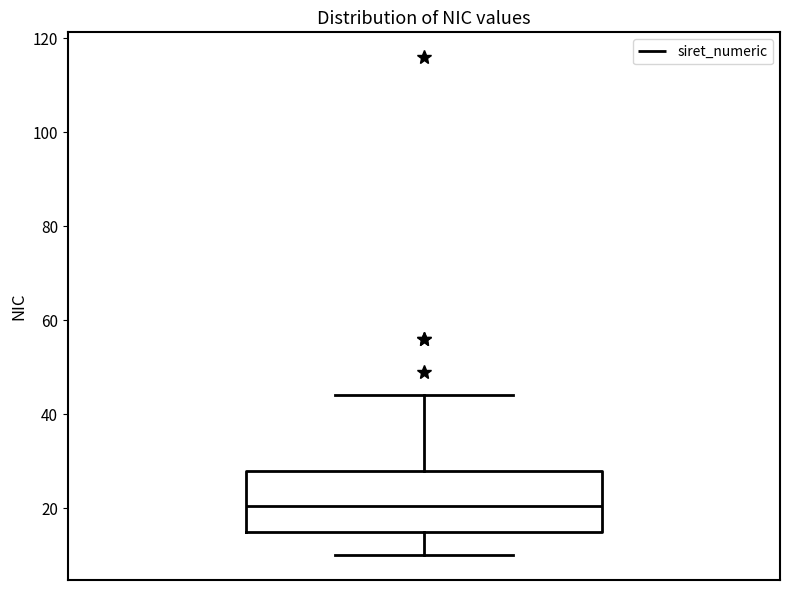

Where is the upper edge of the box on the y-axis? The values are not printed on the chart, so give them approximately, as read against the axis.

28